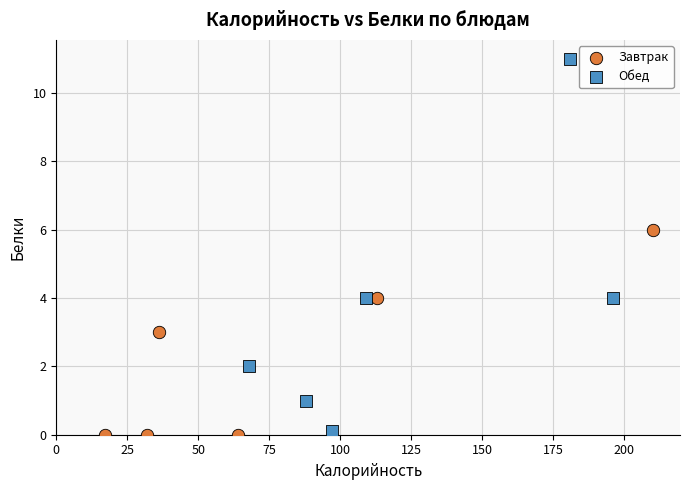

Which series has the largest Y range (max minus min)?

Обед